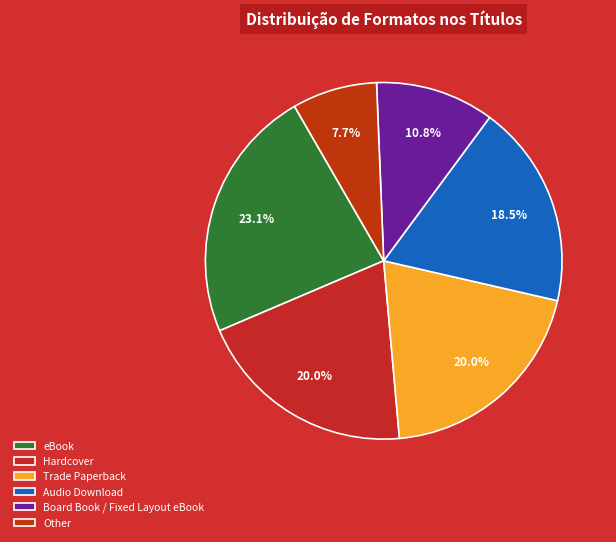

Is there a majority slice in this chart?

No